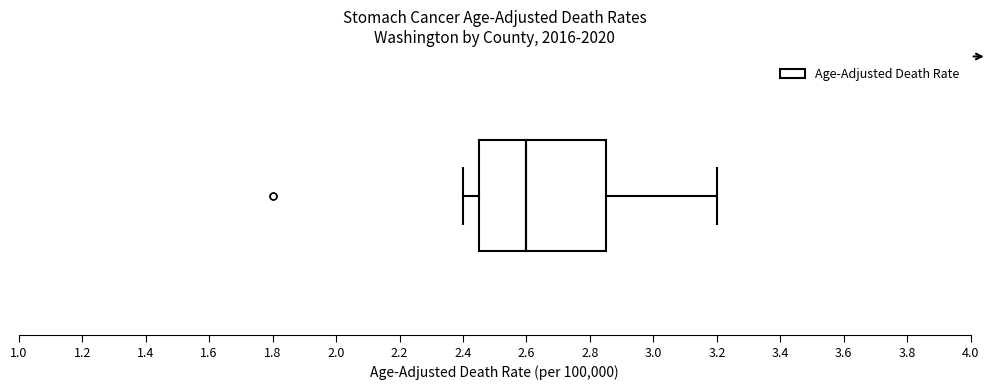

Read this box plot against the x-axis: the position of the median line, the range covered by the box, and the ends of both whiskers. The values are not printed on the chart, so give them approximately, as read against the axis.

median 2.60, box 2.46 to 2.86, whiskers 2.40 to 3.20